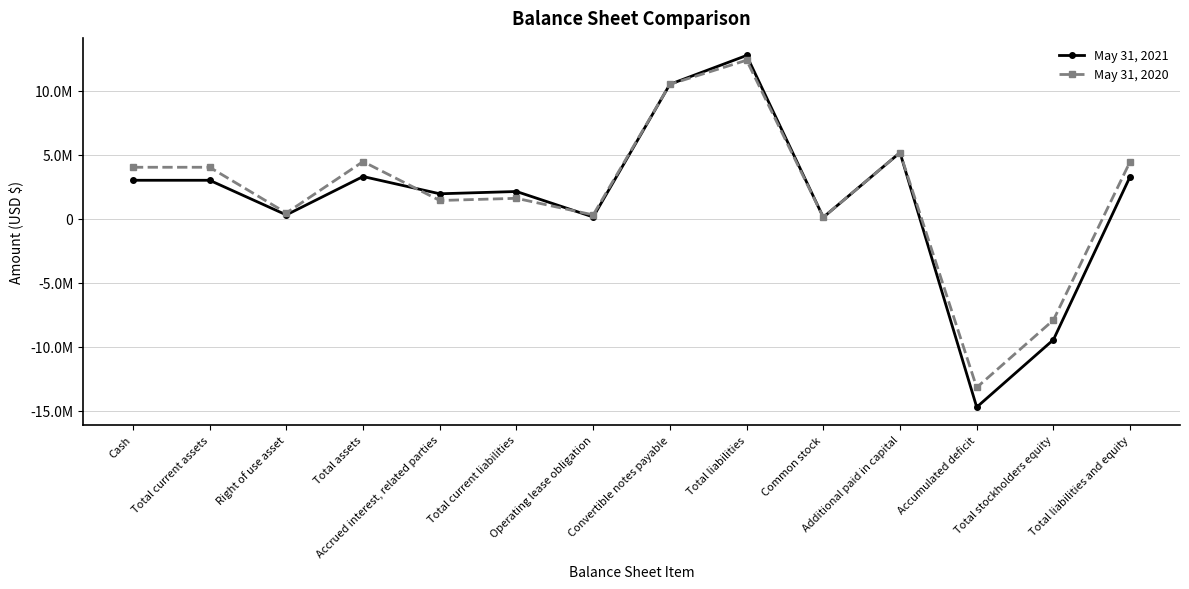

What are all the series names shown in the legend?

May 31, 2021, May 31, 2020